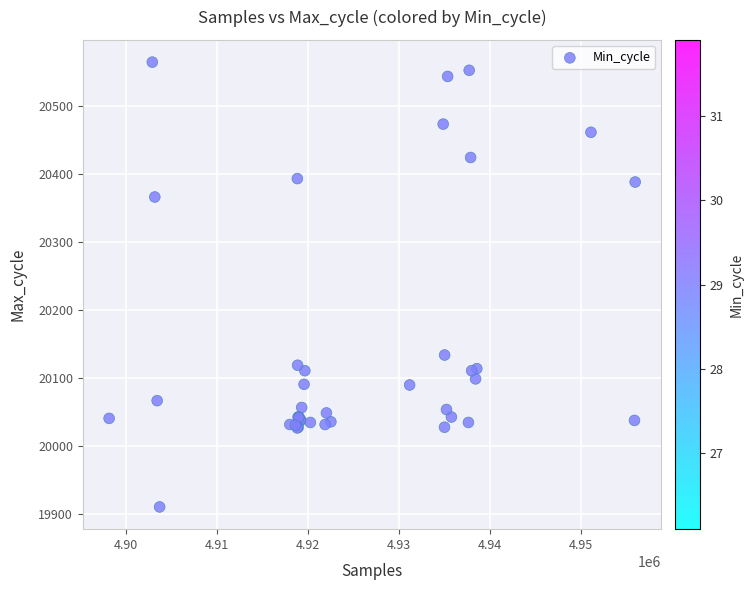

What Y value in the scatter plot is closest to 20237?

20134